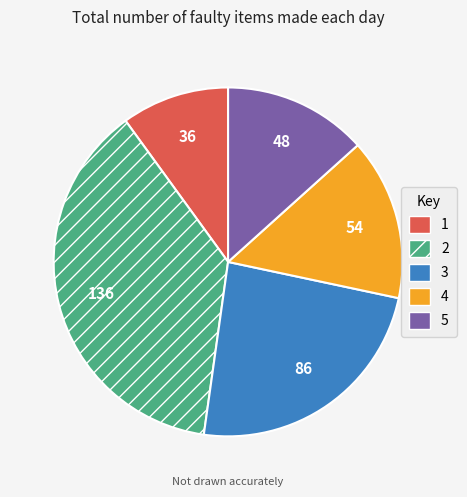

Rank the categories by value from lowest to highest.

1, 5, 4, 3, 2